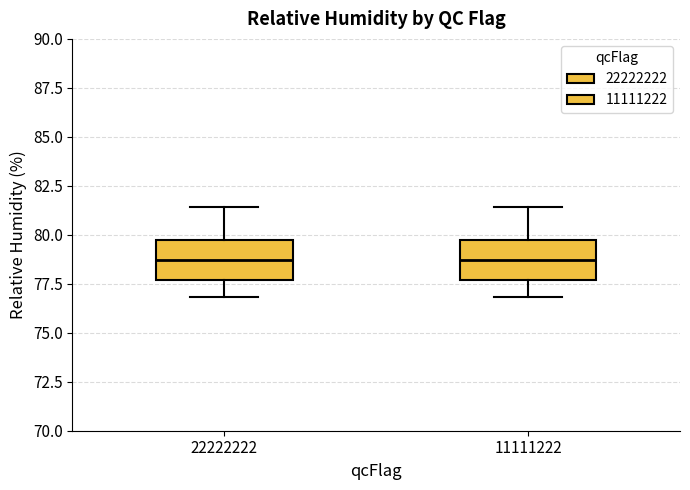

Reading left to right, read every box against the y-axis: the position of its median line, the range the box covers, and the ends of its whiskers. The values are not printed on the chart, so give them approximately, as read against the axis.

22222222: median 78.5, box 77.5 to 80.0, whiskers 77.0 to 81.5
11111222: median 78.5, box 77.5 to 80.0, whiskers 77.0 to 81.5